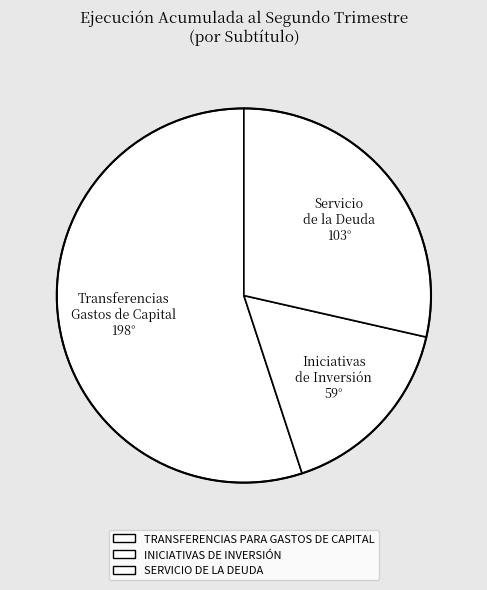

What percentage is the TRANSFERENCIAS PARA GASTOS DE CAPITAL slice, to the nearest percent?

55%